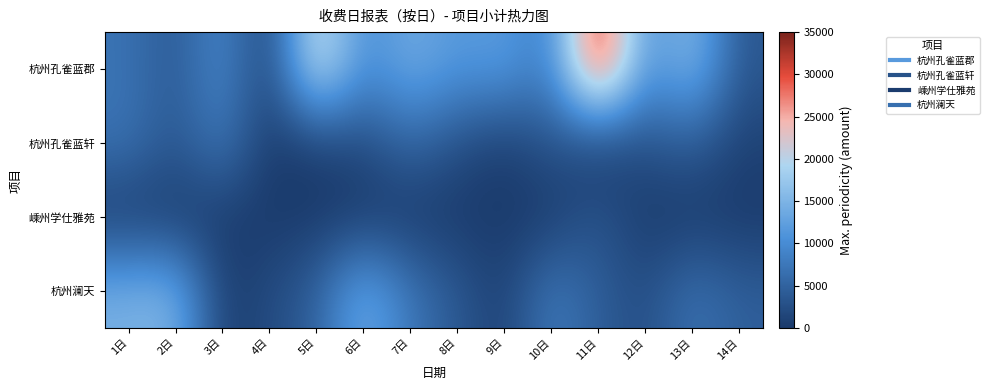

Count the number of categories in the chart.

14